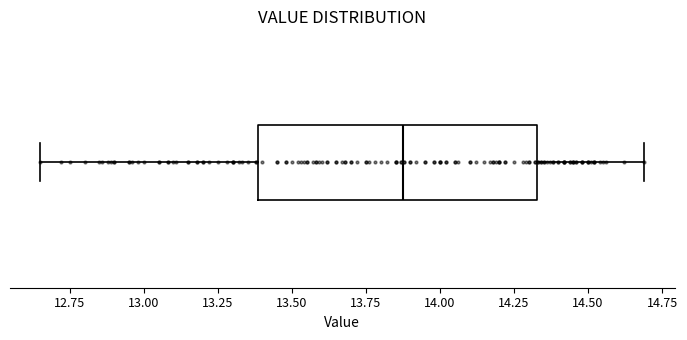

Where does the median line of the box sit on the x-axis? The values are not printed on the chart, so give them approximately, as read against the axis.

13.90